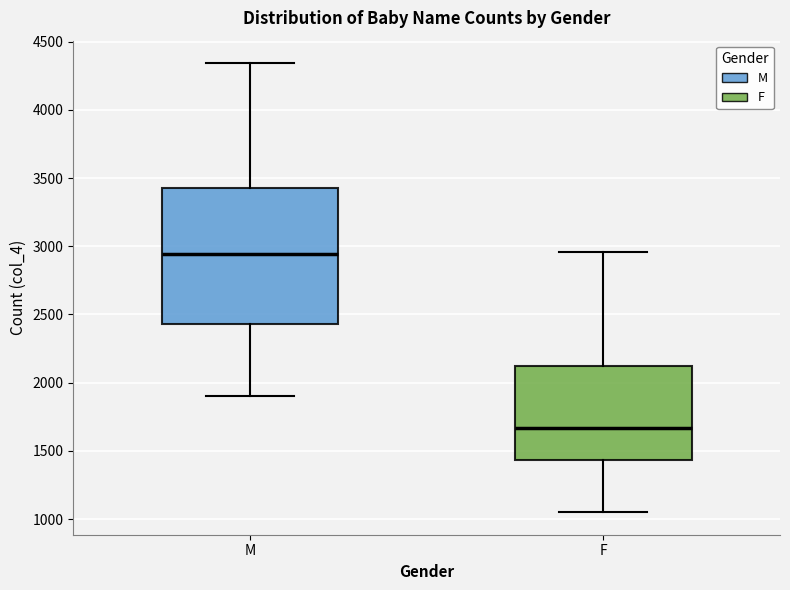

Which box's median line is the lowest?

F